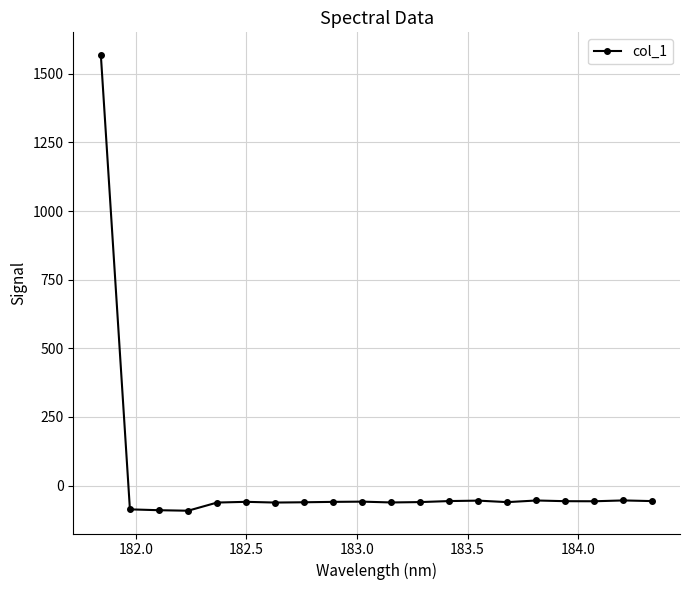

How many data points does each series have?

20